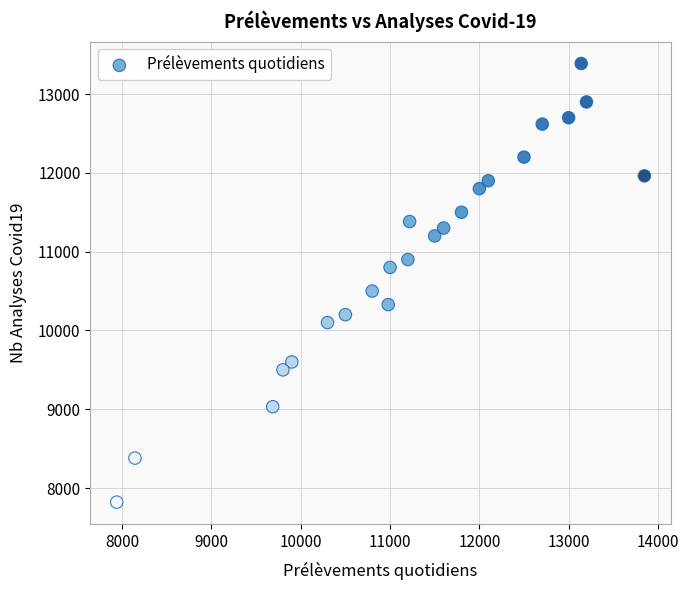

What Y value in the scatter plot is closest to 10604?

10500